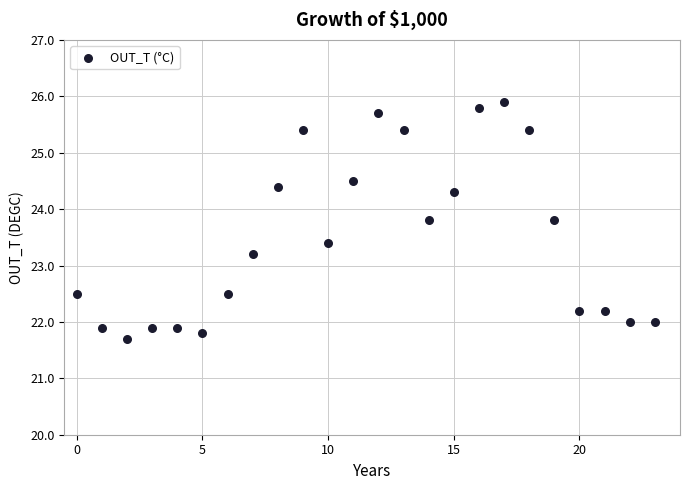

What is the range of Y values (max minus min)?

4.2